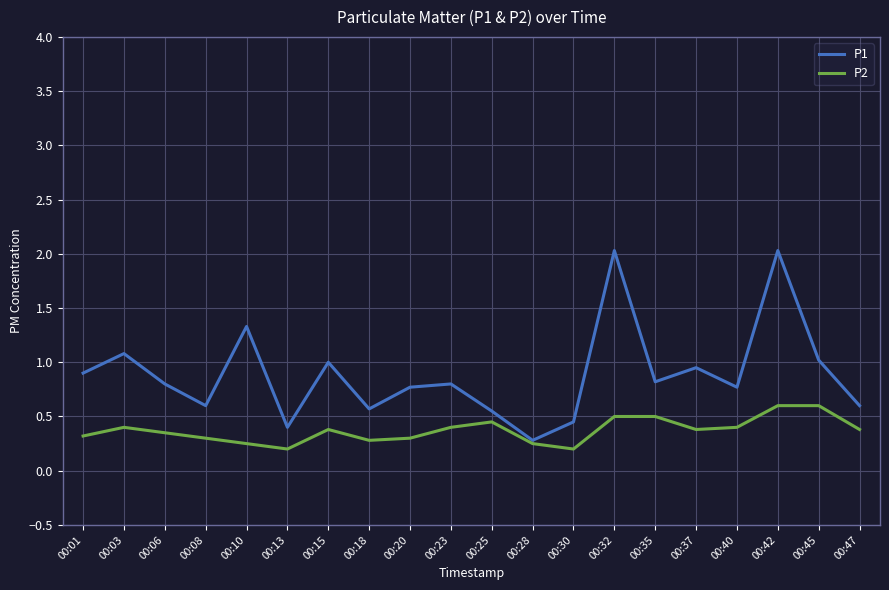

True or false: P1 has a value of 0.9 at 00:01.

True